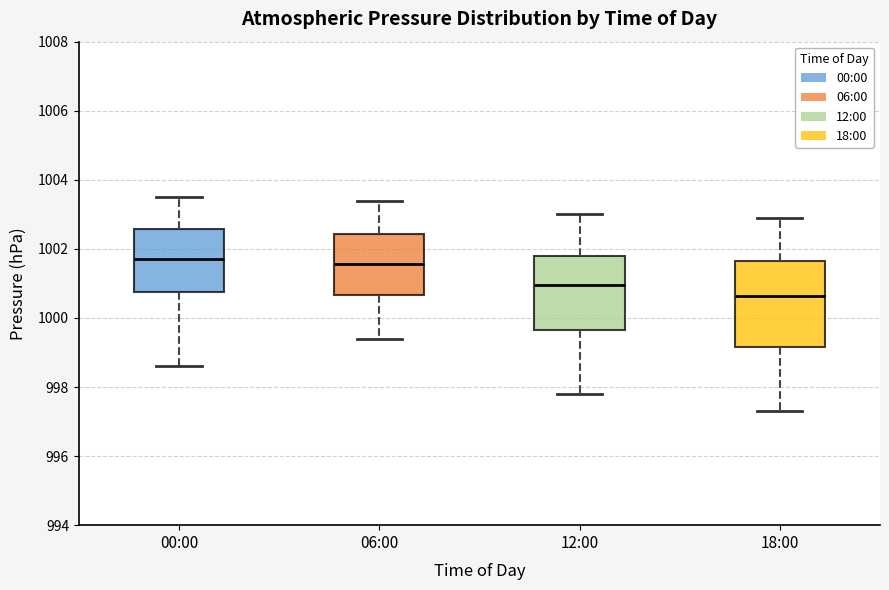

Comparing the boxes themselves (not the whiskers), which one is the tallest?

18:00